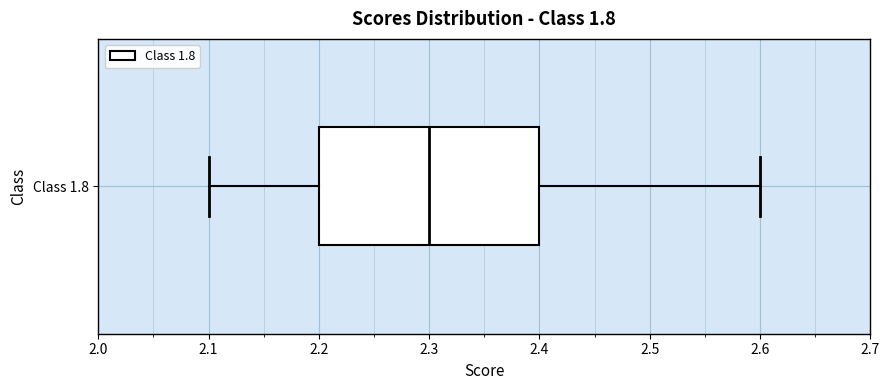

Read this box plot against the x-axis: the position of the median line, the range covered by the box, and the ends of both whiskers. The values are not printed on the chart, so give them approximately, as read against the axis.

median 2.3, box 2.2 to 2.4, whiskers 2.1 to 2.6